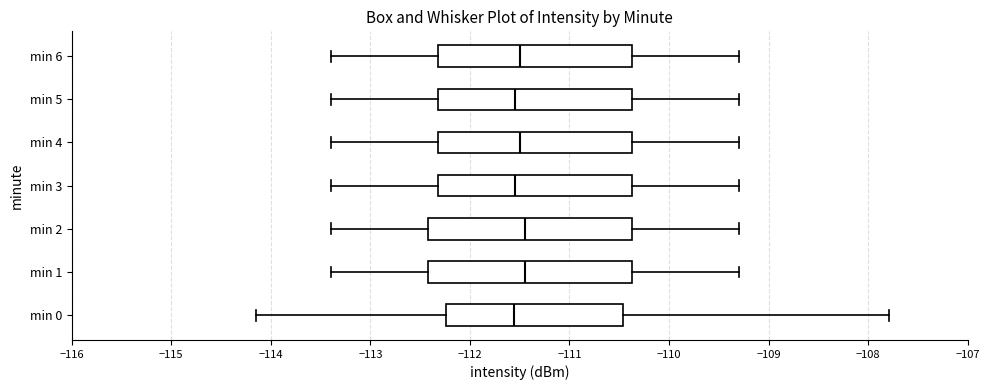

Where does the median line of the box for min 5 sit on the x-axis? The values are not printed on the chart, so give them approximately, as read against the axis.

-111.5